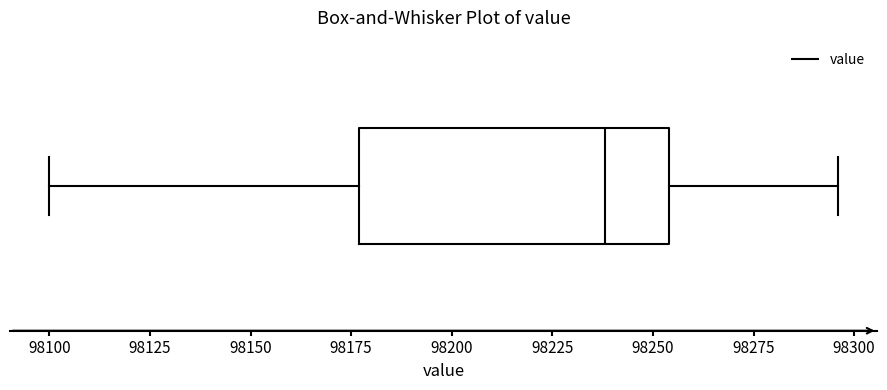

Where does the left whisker of the box end on the x-axis? The values are not printed on the chart, so give them approximately, as read against the axis.

98100